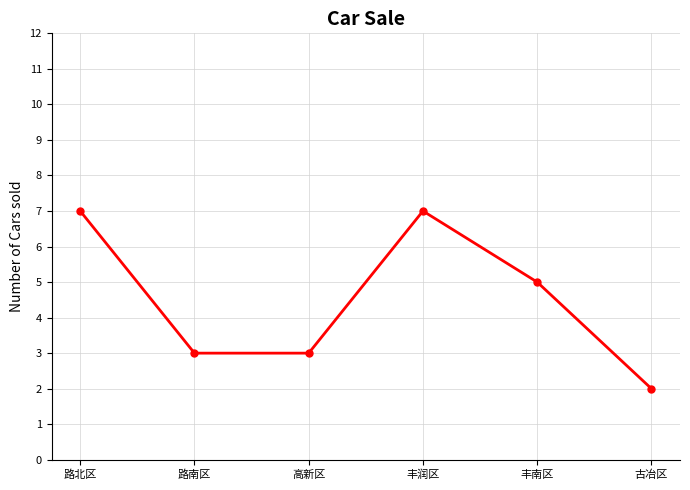

What is the value of the 3rd point from the left?

3